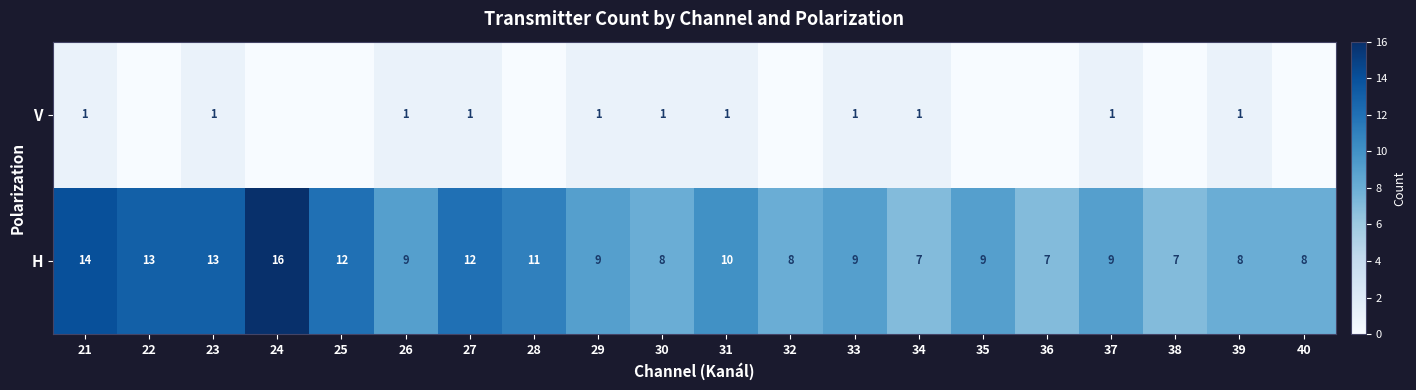

What is the total value across all series at 27?

13